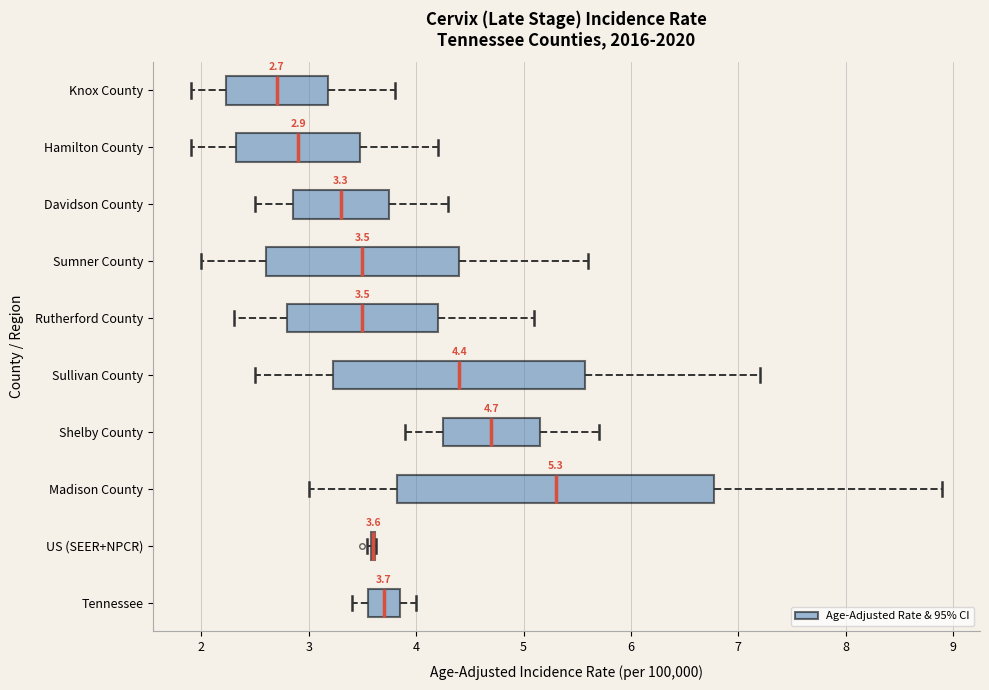

Comparing the boxes themselves (not the whiskers), which one is the widest?

Madison County